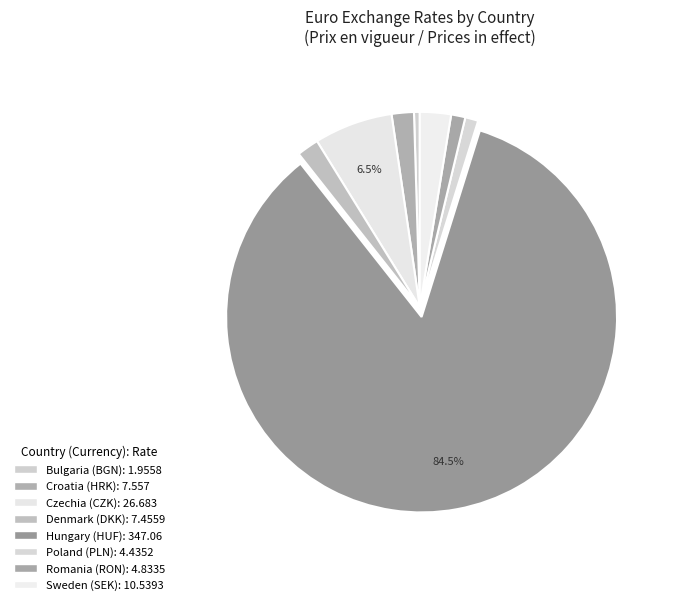

True or false: Denmark accounts for 2% of the total.

True